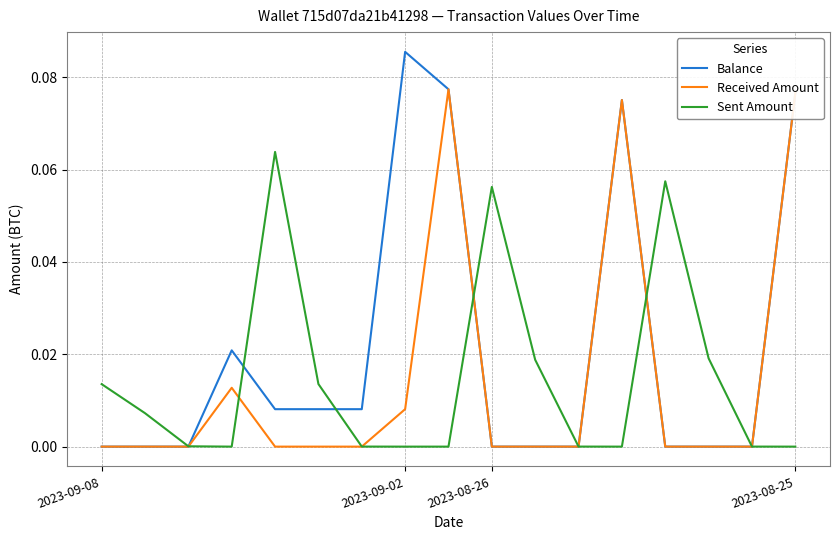

Which series has the largest range (max minus min)?

Balance